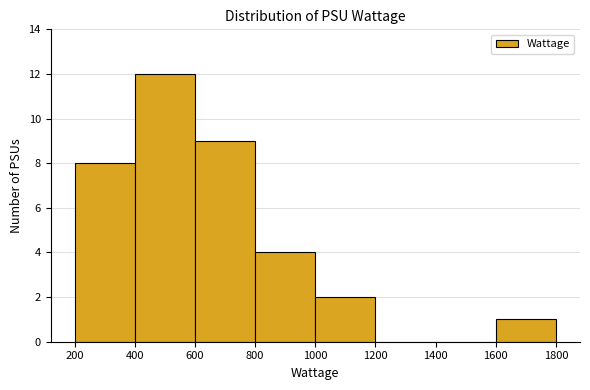

Reading left to right, transcribe this chart: for each bar, give the range it covers on the x-axis and its height. The values are not printed on the chart, so give them approximately, as read against the axis.

200 to 400: 8
400 to 600: 12
600 to 800: 9
800 to 1000: 4
1000 to 1200: 2
1200 to 1400: 0
1400 to 1600: 0
1600 to 1800: 1